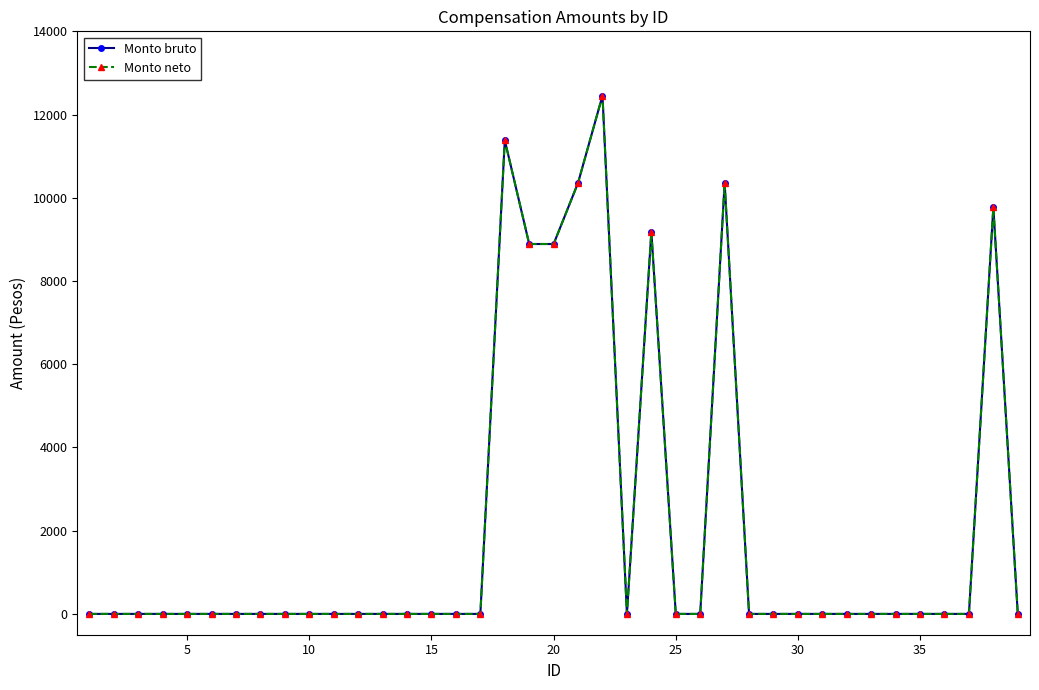

Which series has the largest range (max minus min)?

Monto bruto